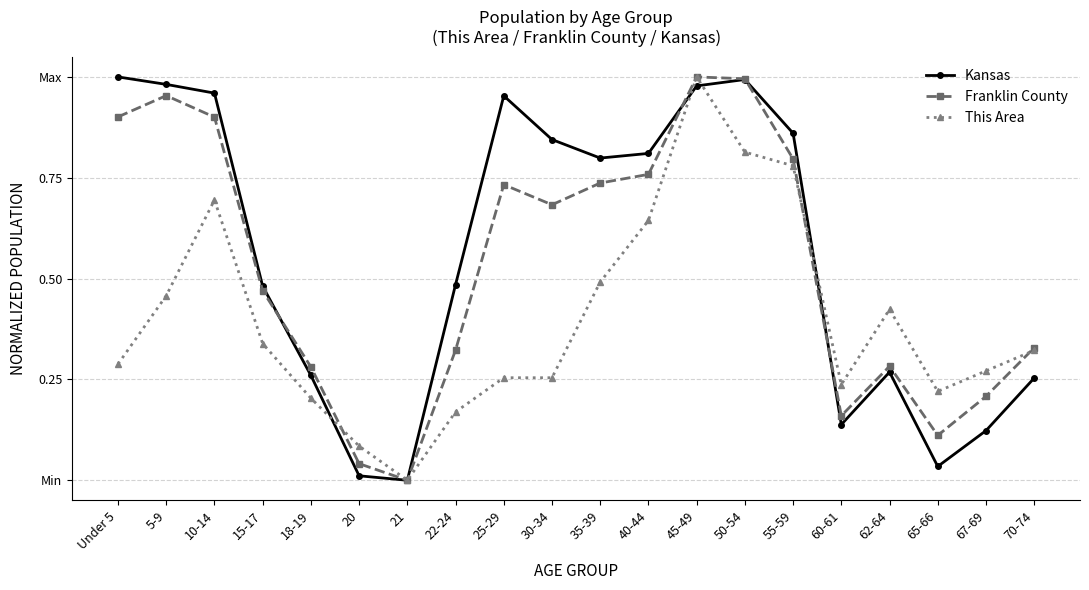

What value does the Kansas series have at 62-64?

0.3